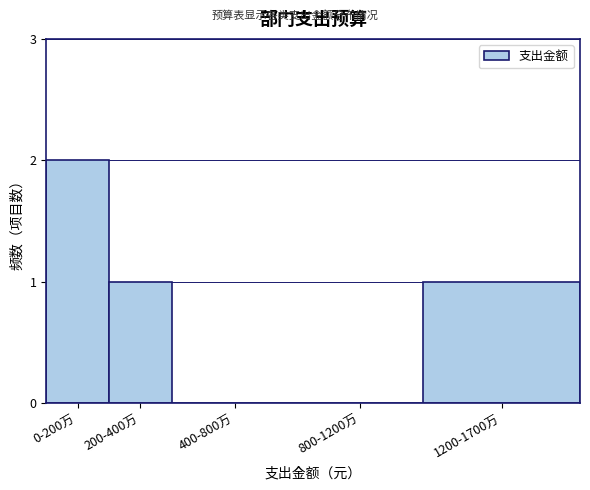

Reading left to right, extract all data points from this chart.

0-200万=2	200-400万=1	400-800万=0	800-1200万=0	1200-1700万=1